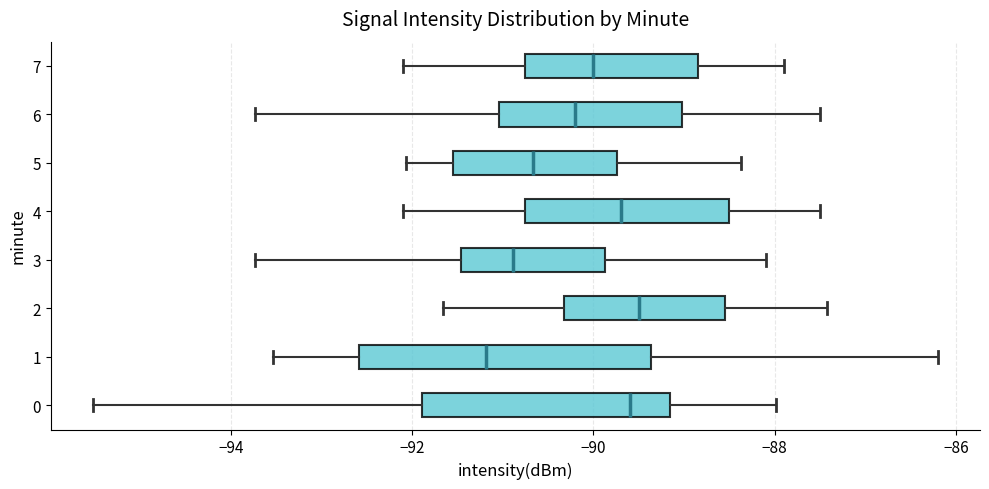

Reading bottom to top, read every box against the x-axis: the position of its median line, the range the box covers, and the ends of its whiskers. The values are not printed on the chart, so give them approximately, as read against the axis.

0: median -89.6, box -91.8 to -89.2, whiskers -95.6 to -88.0
1: median -91.2, box -92.6 to -89.4, whiskers -93.6 to -86.2
2: median -89.4, box -90.4 to -88.6, whiskers -91.6 to -87.4
3: median -90.8, box -91.4 to -89.8, whiskers -93.8 to -88.0
4: median -89.6, box -90.8 to -88.4, whiskers -92.0 to -87.4
5: median -90.6, box -91.6 to -89.8, whiskers -92.0 to -88.4
6: median -90.2, box -91.0 to -89.0, whiskers -93.8 to -87.4
7: median -90.0, box -90.8 to -88.8, whiskers -92.0 to -87.8